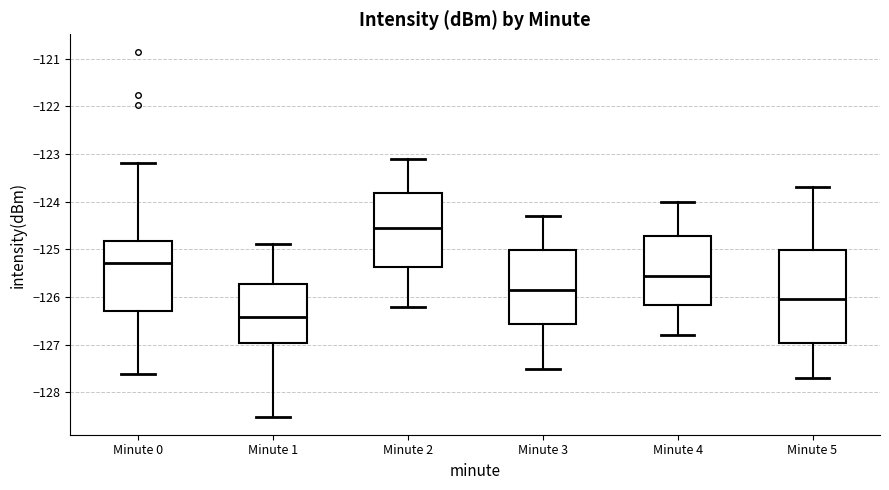

Which box's median line is the lowest?

Minute 1